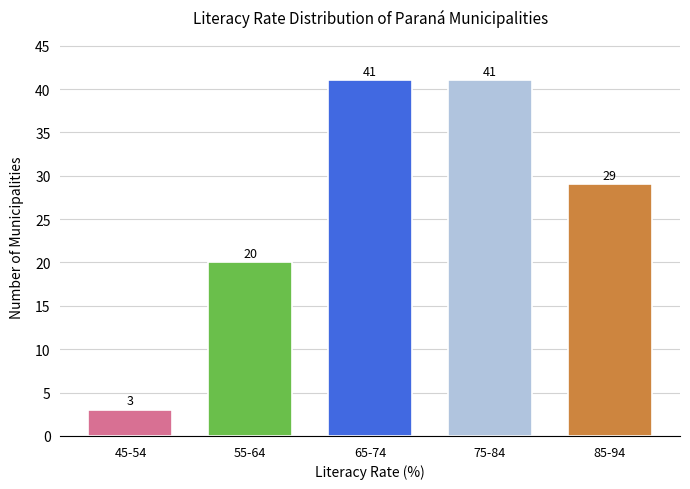

Reading left to right, list all the values displayed in this chart.

45-54=3	55-64=20	65-74=41	75-84=41	85-94=29